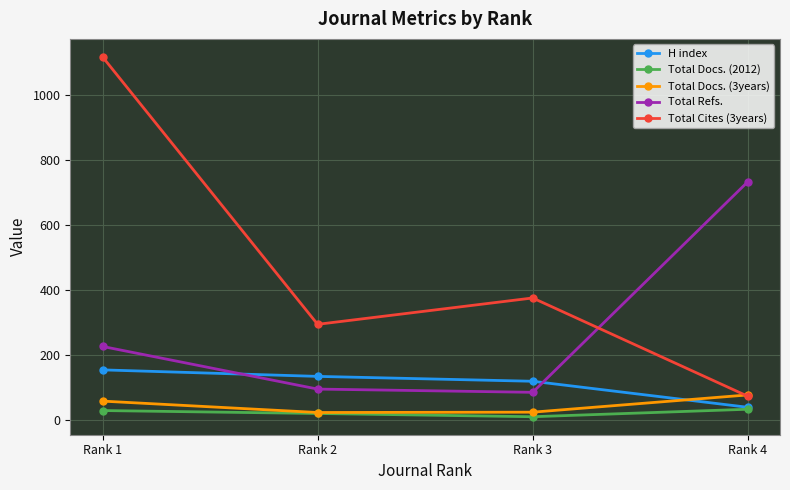

Which series changed the most between Rank 3 and Rank 4?

Total Refs.